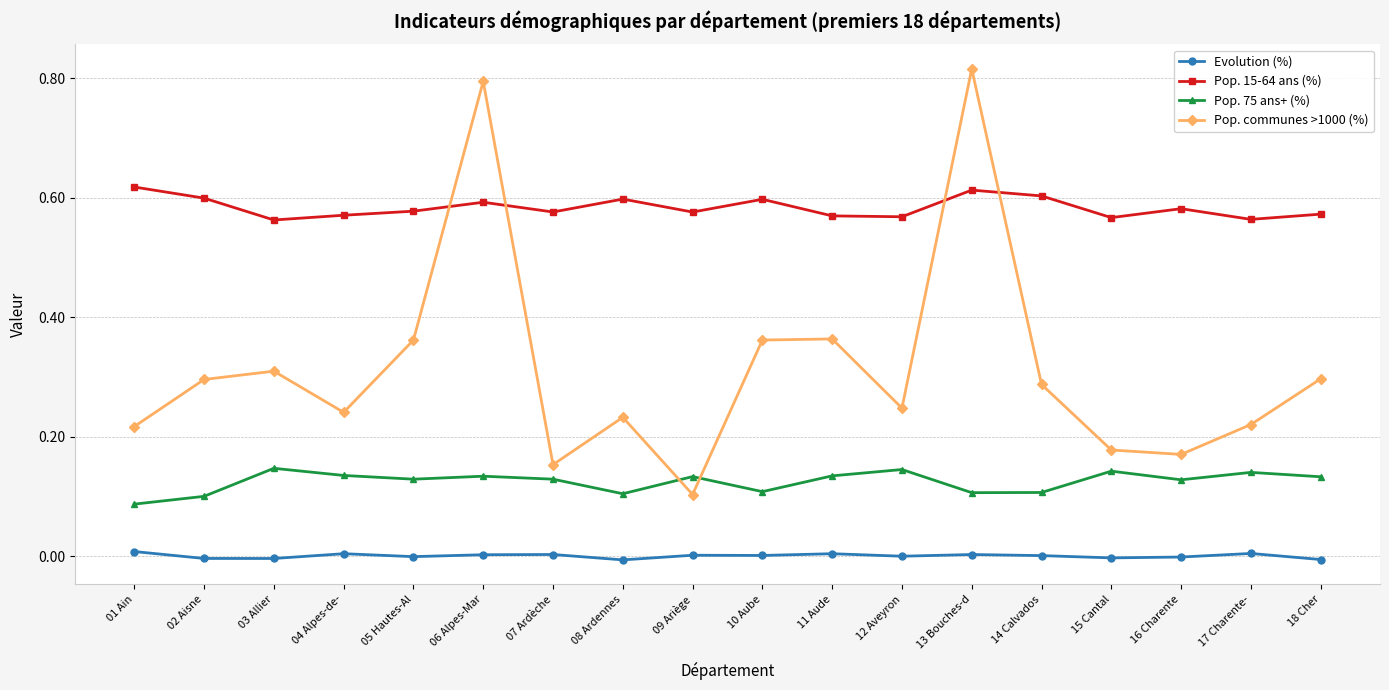

The value of Pop. 75 ans+ (%) at 03 Allier is 0.1. True or false?

True